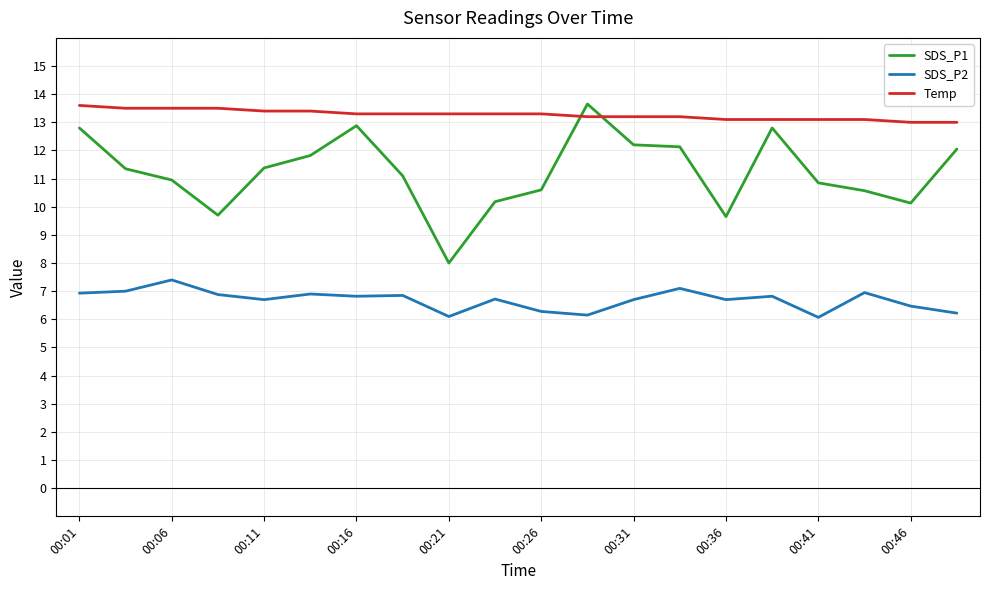

Count the number of data series in this chart.

3